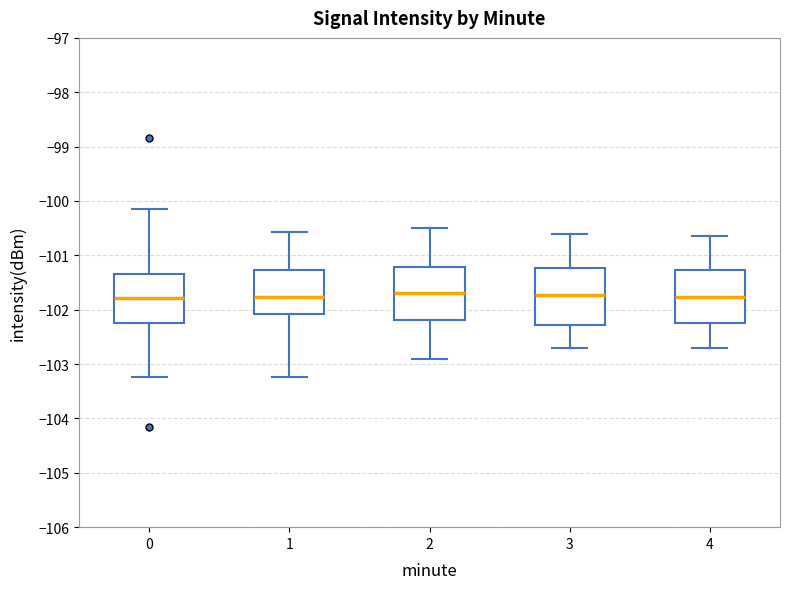

Where is the lower edge of the box at x = 3 on the y-axis? The values are not printed on the chart, so give them approximately, as read against the axis.

-102.3